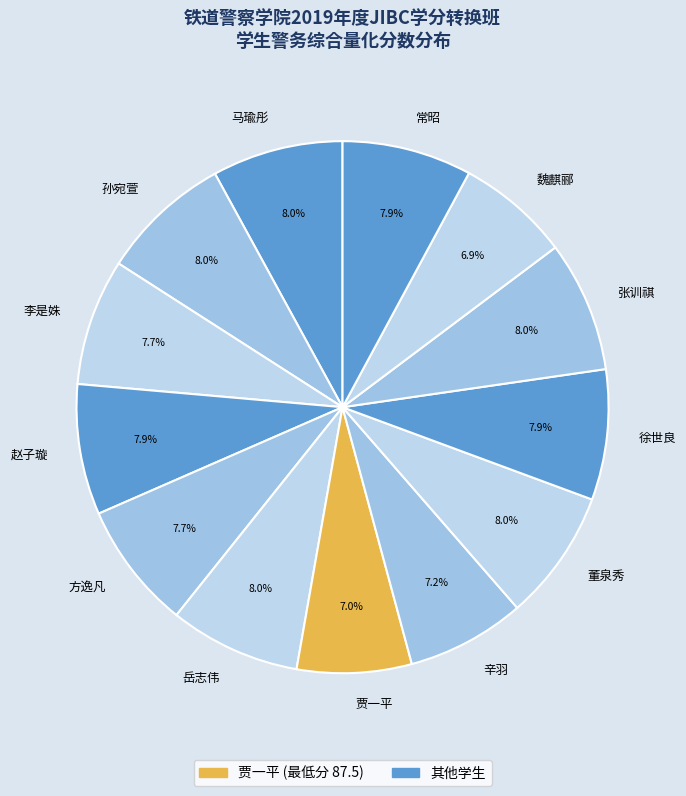

Is there a majority slice in this chart?

No